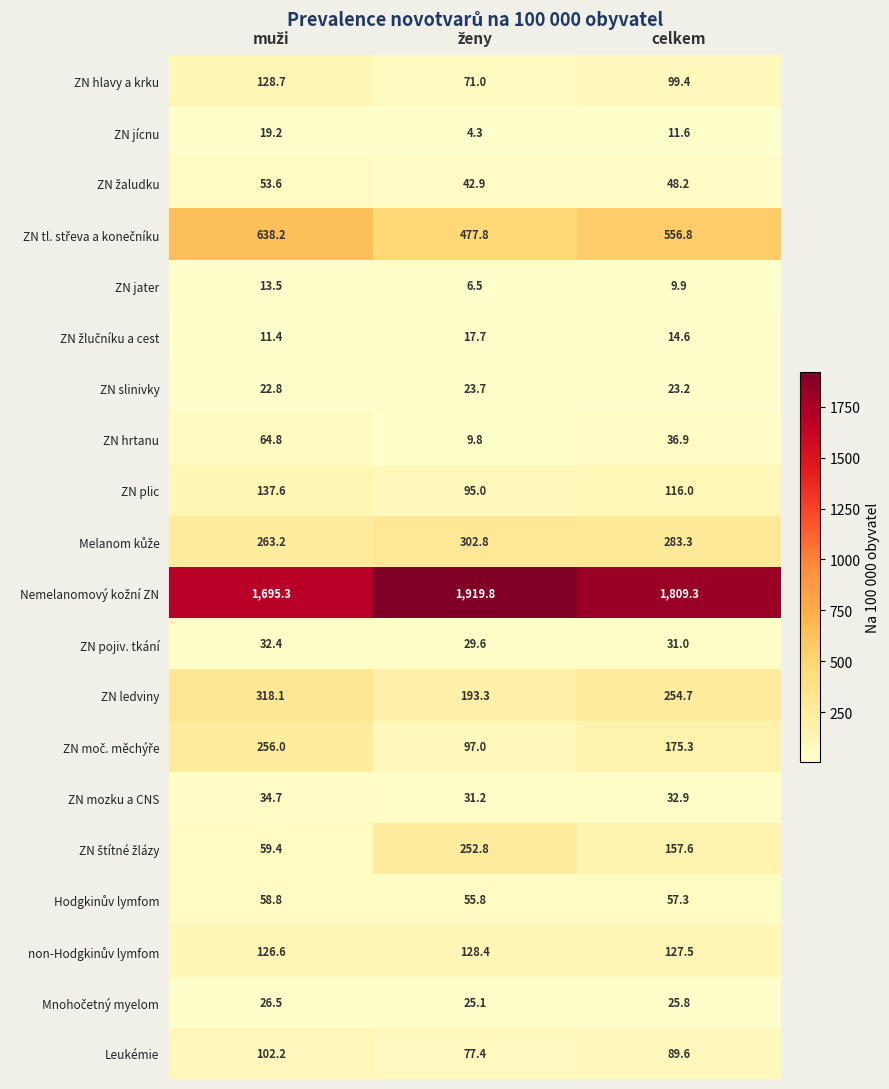

What is the spread (max minus min) of values at celkem?

1799.4